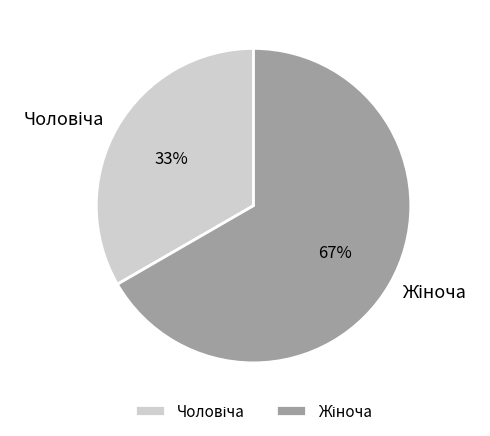

Is there any slice that represents more than half of the pie?

Yes